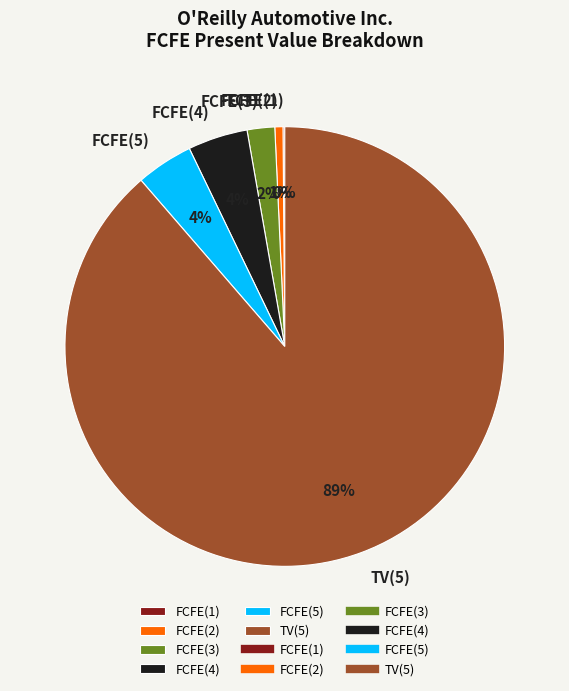

Which has a higher value, TV(5) or FCFE(5)?

TV(5)